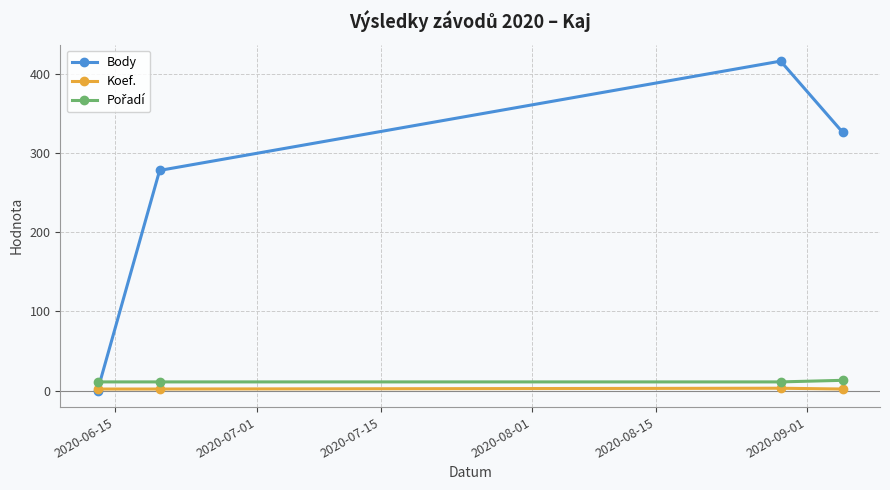

What is the maximum value shown in the chart?

416